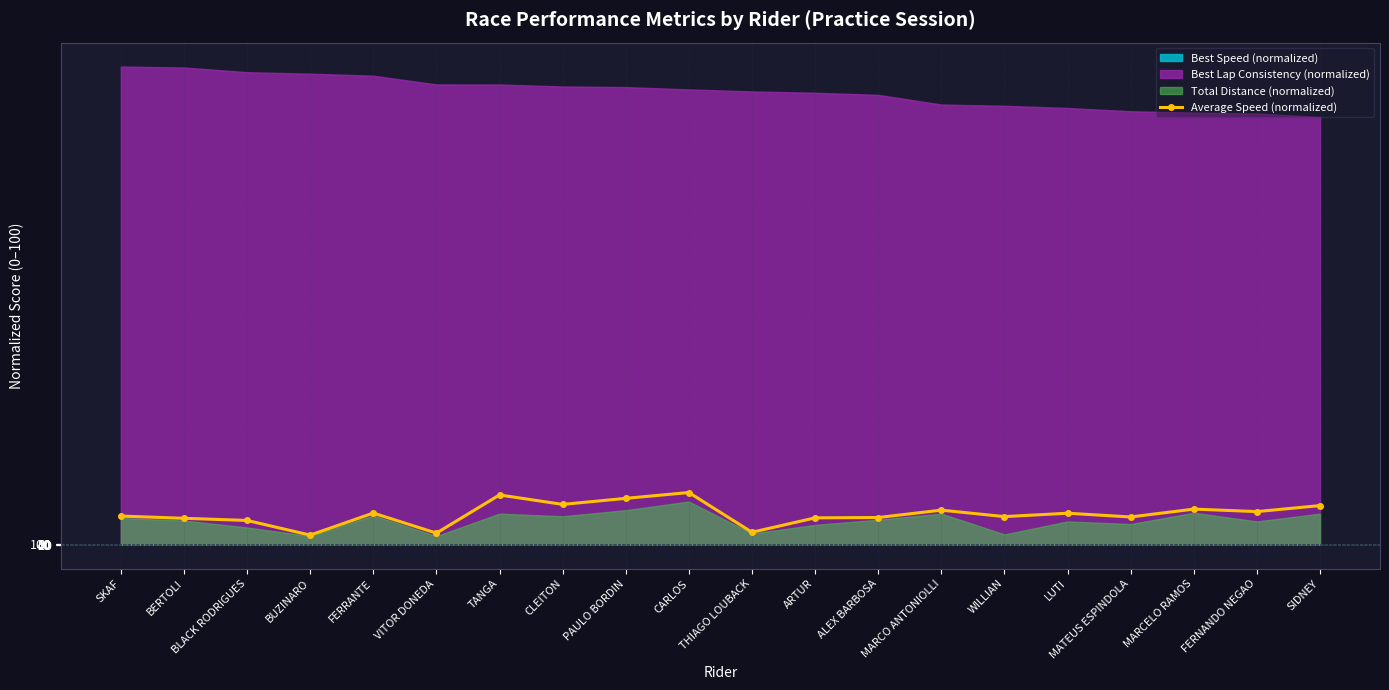

What is the value of the Average Speed (normalized) point at the 14th from the left?

5357.5